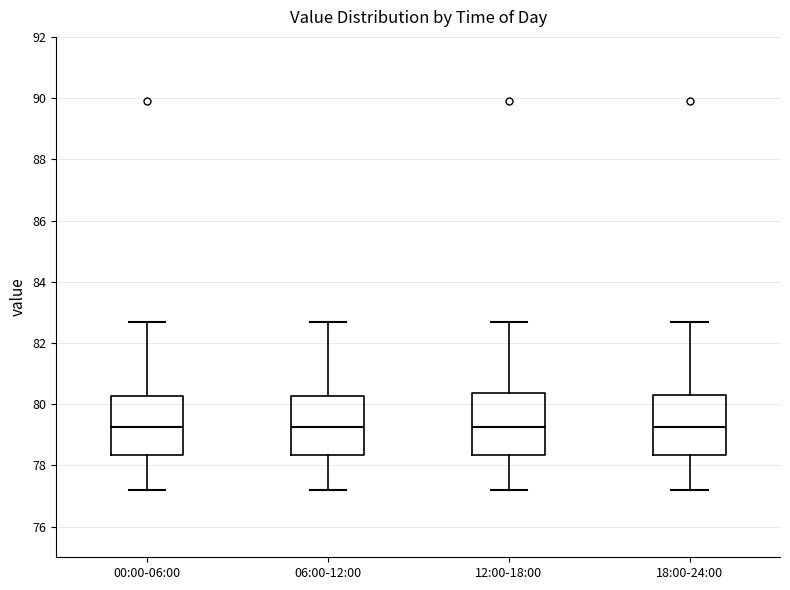

Where does the upper whisker of the box for 18:00-24:00 end on the y-axis? The values are not printed on the chart, so give them approximately, as read against the axis.

82.8